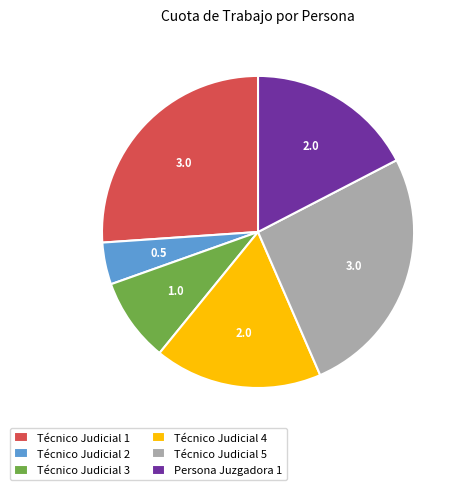

The Técnico Judicial 1 slice represents 37% of the pie. True or false?

False